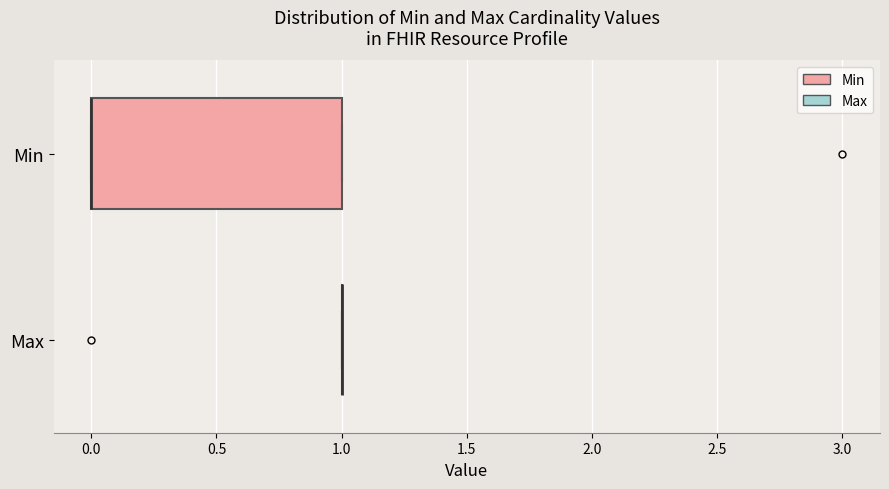

Reading bottom to top, transcribe this box plot: for each box, give where its median line is, the range the box spans, and where its two whiskers end, as read against the x-axis. The values are not printed on the chart, so give them approximately, as read against the axis.

Max: box collapsed to a line at 1, whiskers 1 to 1
Min: median 0 (drawn on the box's left edge), box 0 to 1, whiskers 0 to 1